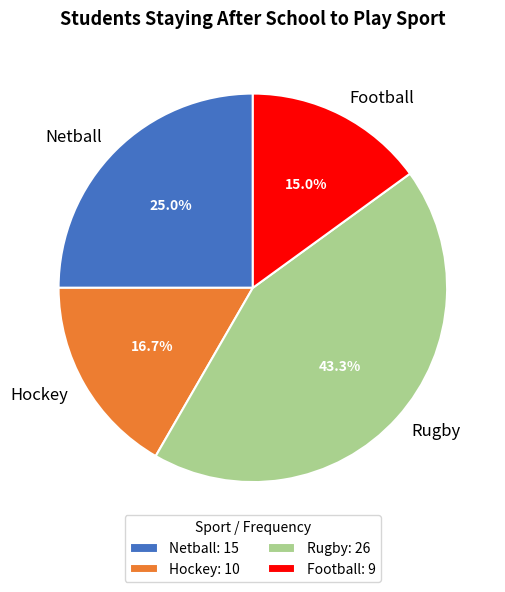

To the nearest percent, what is the difference between the largest and smallest slice percentages?

28%